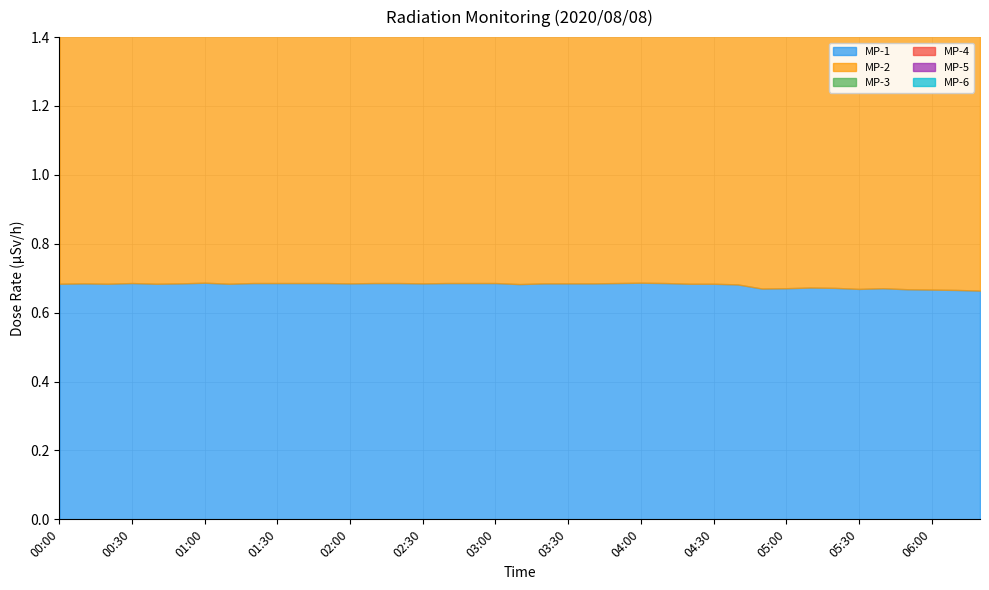

What is the average value of the MP-3 series?

0.6